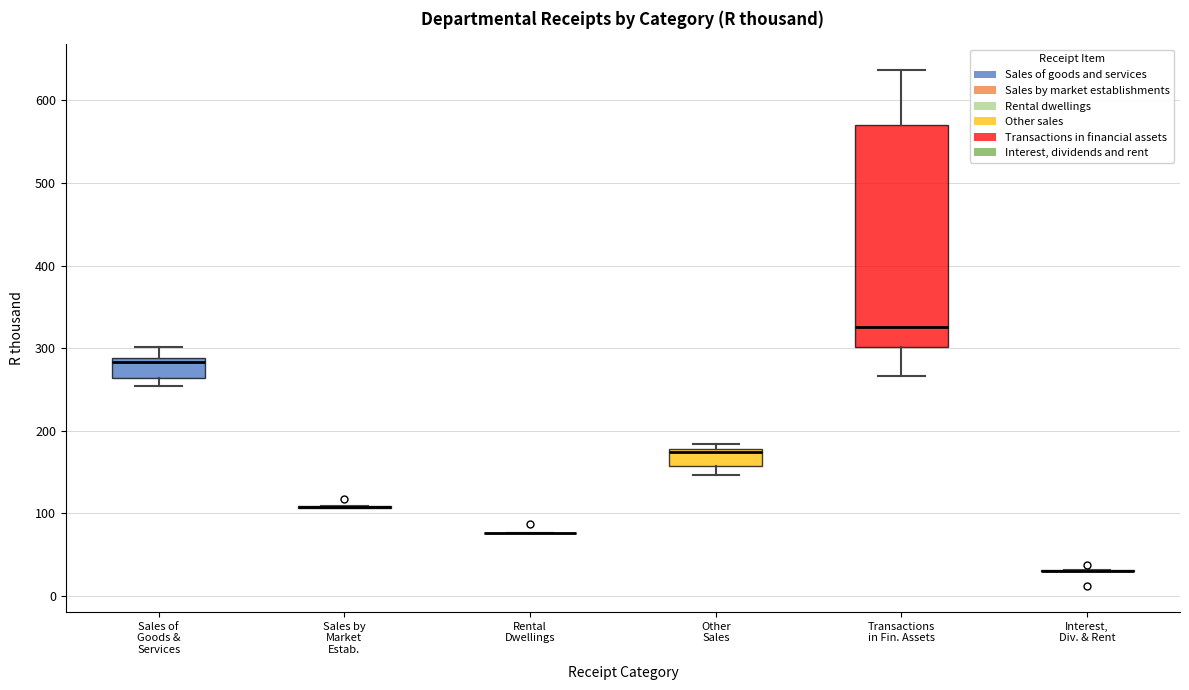

Reading left to right, read every box against the y-axis: the position of its median line, the range the box covers, and the ends of its whiskers. The values are not printed on the chart, so give them approximately, as read against the axis.

Sales of Goods & Services: median 280, box 260 to 290, whiskers 250 to 300
Sales by Market Estab.: box collapsed to a line at 110, whiskers 110 to 110
Rental Dwellings: box collapsed to a line at 80, whiskers 80 to 80
Other Sales: median 170, box 160 to 180, whiskers 150 to 180 (just above the box's upper edge)
Transactions in Fin. Assets: median 330, box 300 to 570, whiskers 270 to 640
Interest, Div. & Rent: box collapsed to a line at 30, whiskers 30 to 30